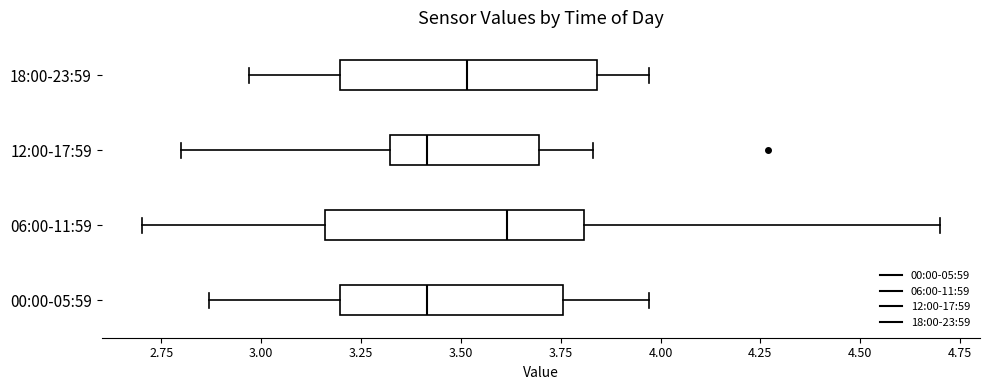

Reading bottom to top, transcribe this box plot: for each box, give where its median line is, the range the box spans, and where its two whiskers end, as read against the x-axis. The values are not printed on the chart, so give them approximately, as read against the axis.

00:00-05:59: median 3.40, box 3.20 to 3.75, whiskers 2.85 to 3.95
06:00-11:59: median 3.60, box 3.15 to 3.80, whiskers 2.70 to 4.70
12:00-17:59: median 3.40, box 3.30 to 3.70, whiskers 2.80 to 3.85
18:00-23:59: median 3.50, box 3.20 to 3.85, whiskers 2.95 to 3.95